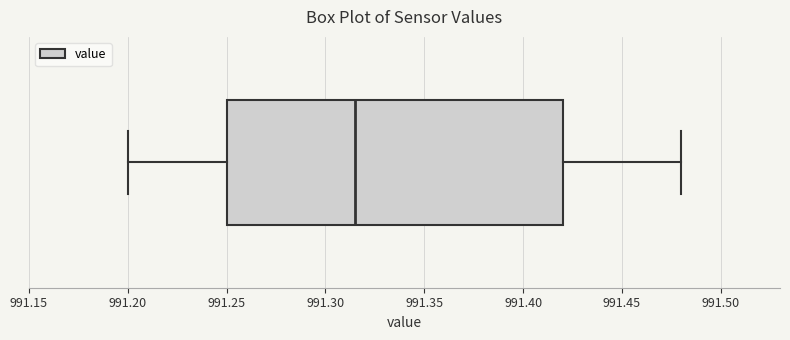

Read this box plot against the x-axis: the position of the median line, the range covered by the box, and the ends of both whiskers. The values are not printed on the chart, so give them approximately, as read against the axis.

median 991.315, box 991.250 to 991.420, whiskers 991.200 to 991.480